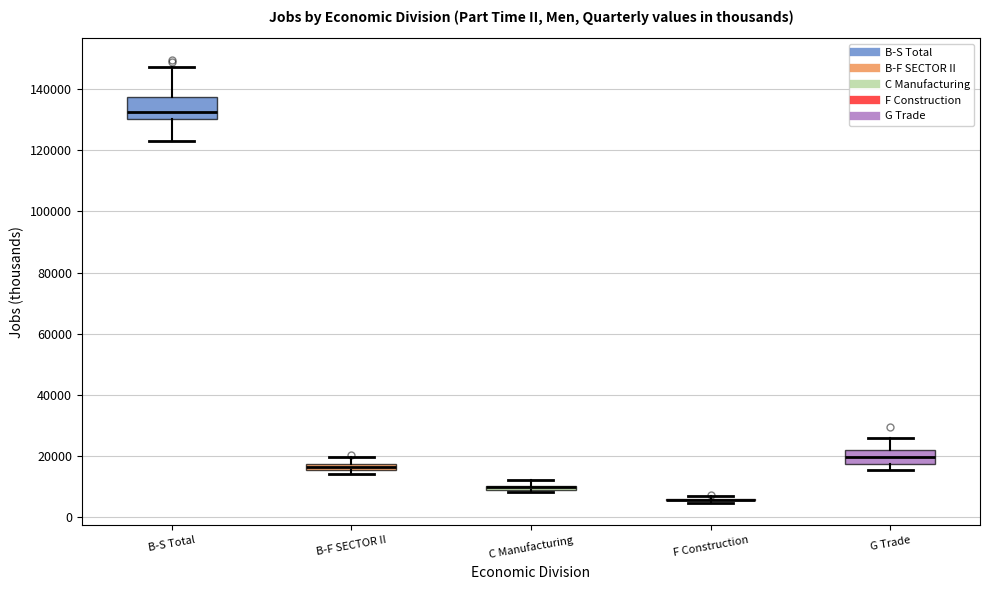

Comparing the boxes themselves (not the whiskers), which one is the tallest?

B-S Total